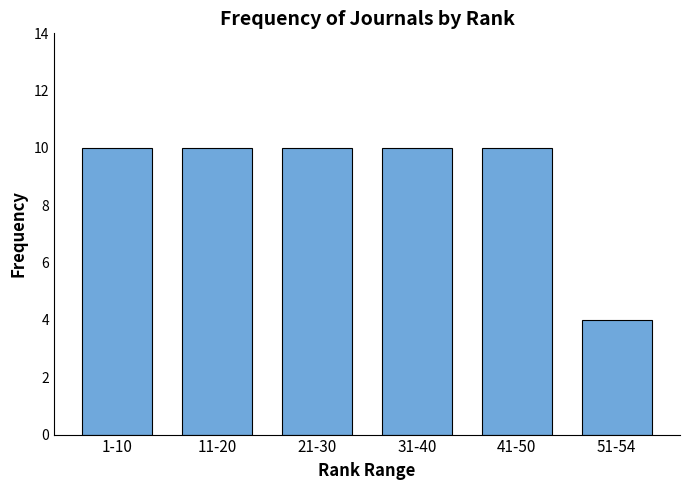

Reading left to right, what are all the values shown in this chart?

10	10	10	10	10	4